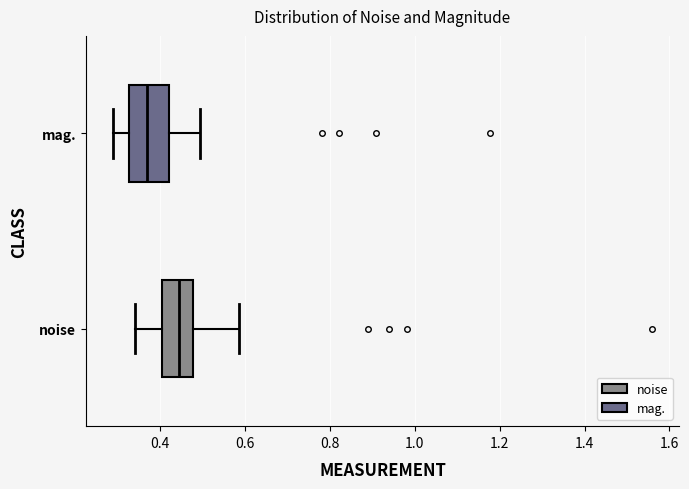

Reading bottom to top, read every box against the x-axis: the position of its median line, the range the box covers, and the ends of its whiskers. The values are not printed on the chart, so give them approximately, as read against the axis.

noise: median 0.44, box 0.40 to 0.48, whiskers 0.34 to 0.58
mag.: median 0.36, box 0.32 to 0.42, whiskers 0.28 to 0.50